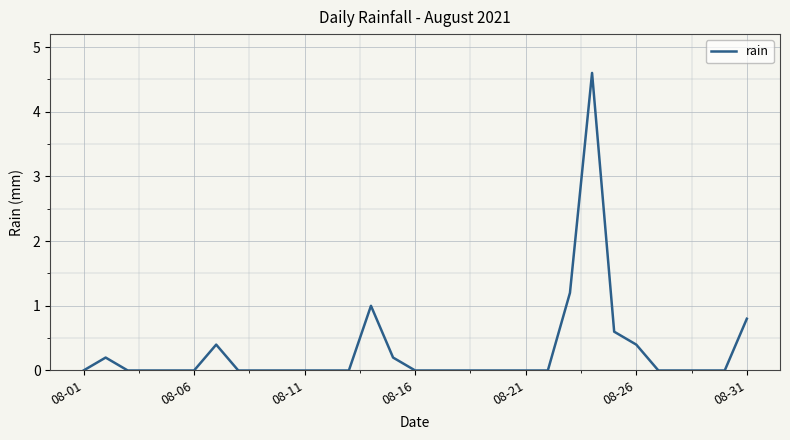

What is the greatest value displayed?

4.6